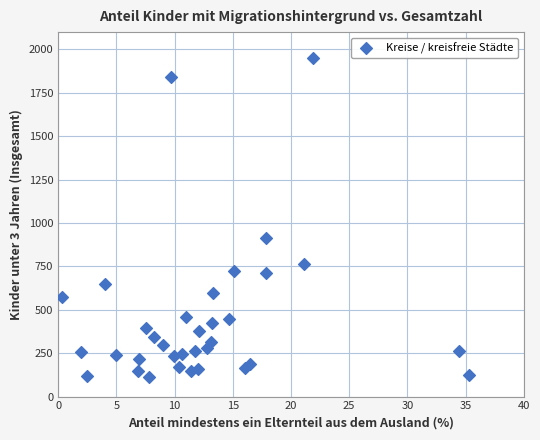

What is the range of Y values (max minus min)?

1835